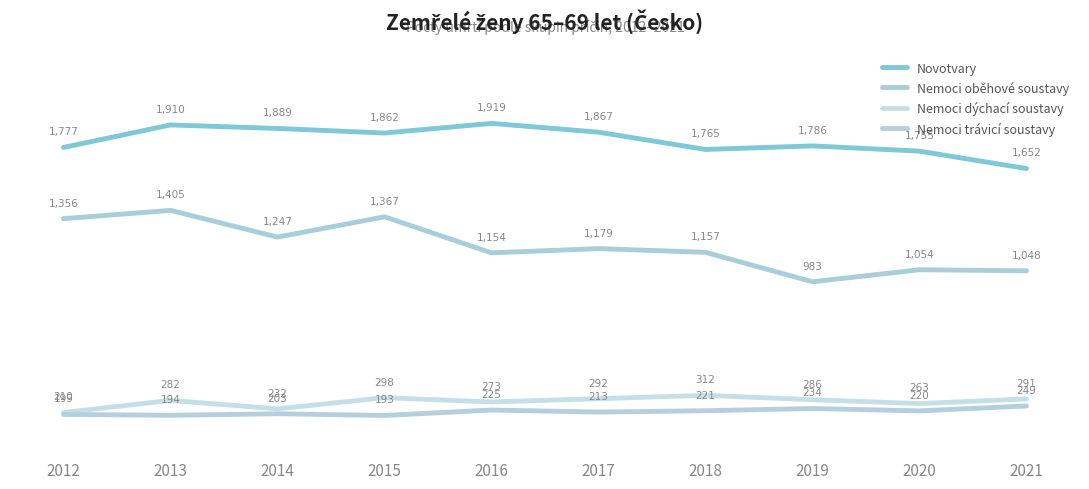

Does the chart have visible grid lines?

No